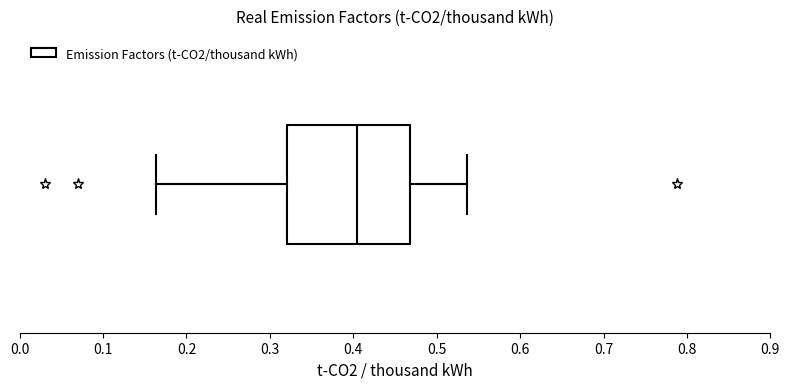

Where does the median line of the box sit on the x-axis? The values are not printed on the chart, so give them approximately, as read against the axis.

0.41